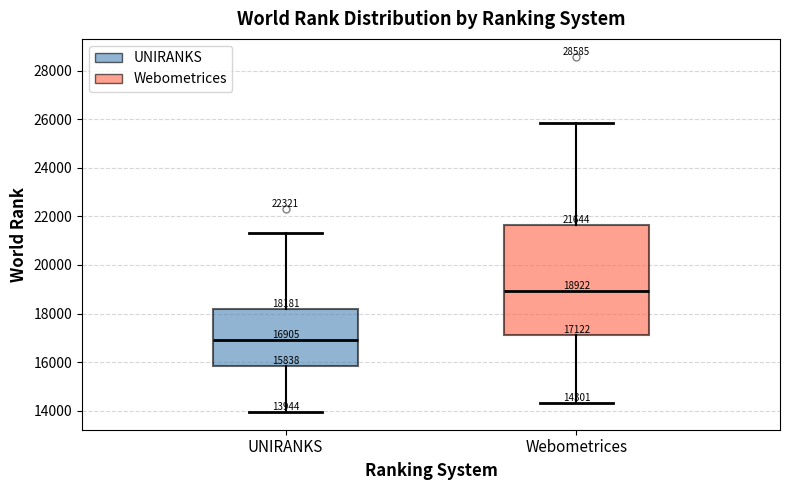

Comparing the boxes themselves (not the whiskers), which one is the tallest?

Webometrices